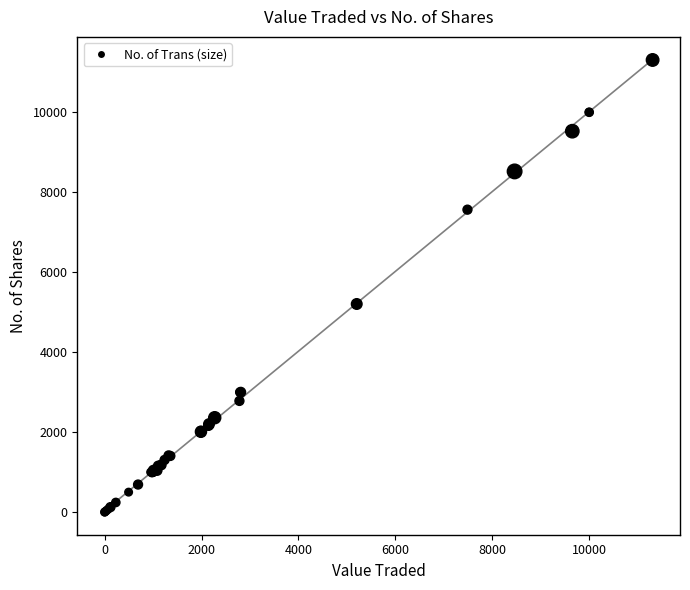

What Y value in the scatter plot is closest to 5654?

5205